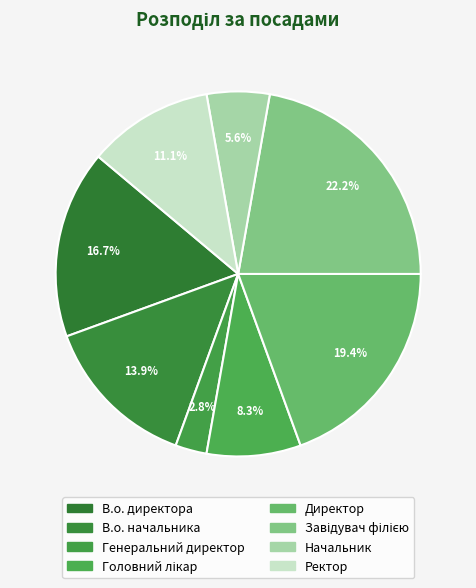

What percentage is the Директор slice, to the nearest percent?

19%